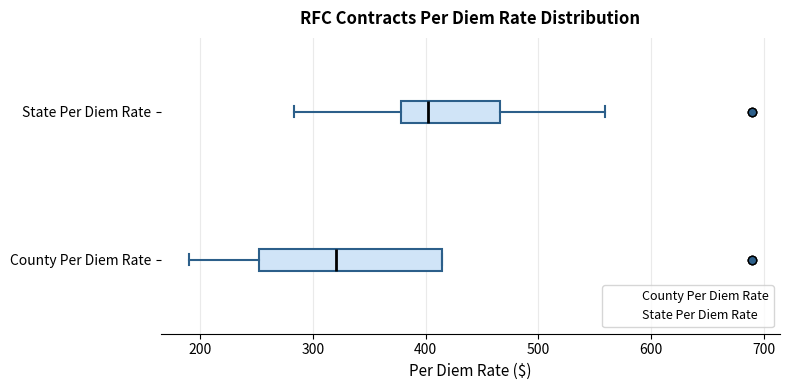

Which box is the widest, from its left edge to its right edge?

County Per Diem Rate